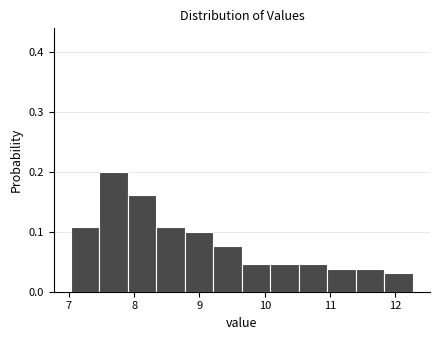

Reading left to right, transcribe this chart: for each bar, give the range it covers on the x-axis and its height. Neither the bar edges nor the heights are printed on the chart, so give them approximately, as read against the axes.

7.0 to 7.5: 0.11
7.5 to 7.9: 0.20
7.9 to 8.3: 0.16
8.3 to 8.8: 0.11
8.8 to 9.2: 0.10
9.2 to 9.7: 0.08
9.7 to 10.1: 0.05
10.1 to 10.5: 0.05
10.5 to 11.0: 0.05
11.0 to 11.4: 0.04
11.4 to 11.8: 0.04
11.8 to 12.3: 0.03